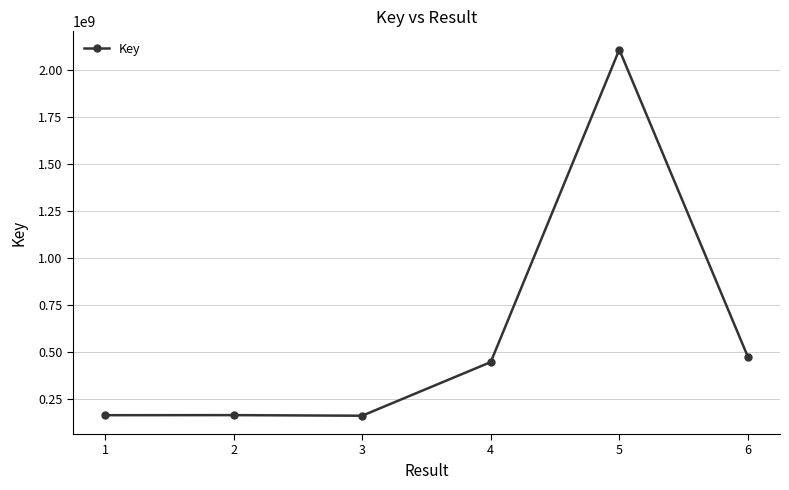

What is the minimum value shown in the chart?

160695227